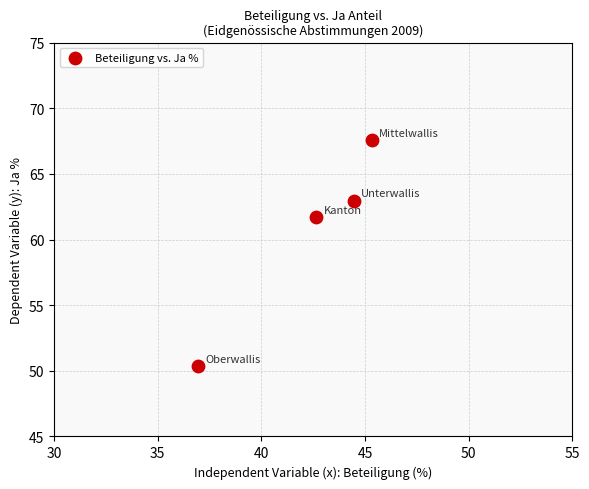

What is the range of X values (max minus min)?

8.4